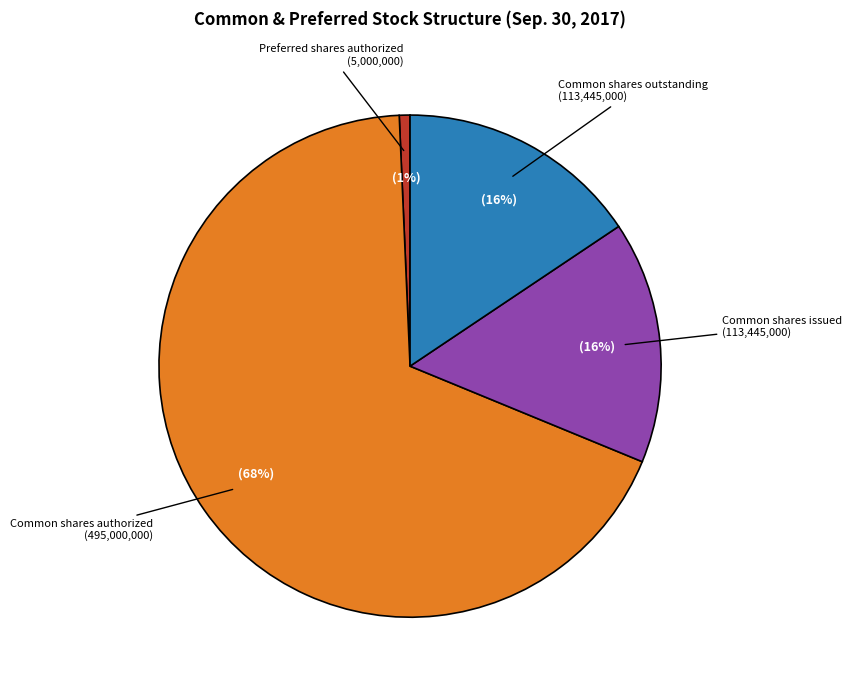

To the nearest percent, what is the average slice percentage?

25%